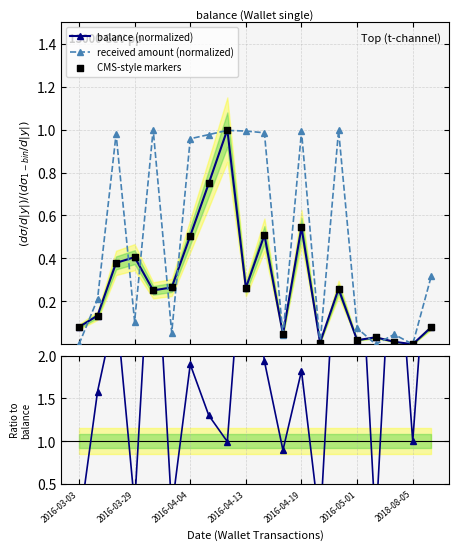

Which series reaches the minimum Y coordinate?

balance (normalized)